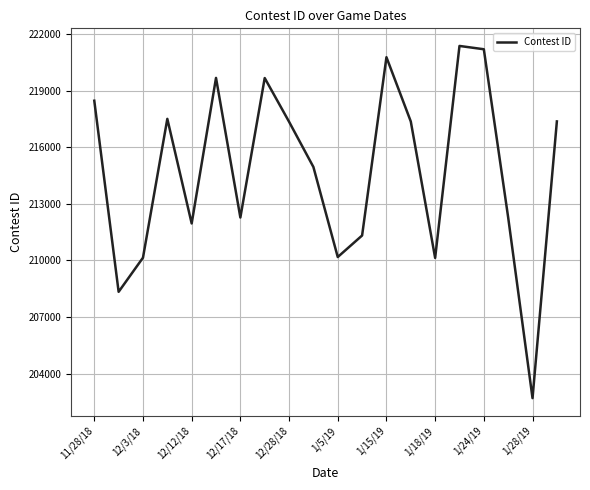

Count the number of data series in this chart.

1